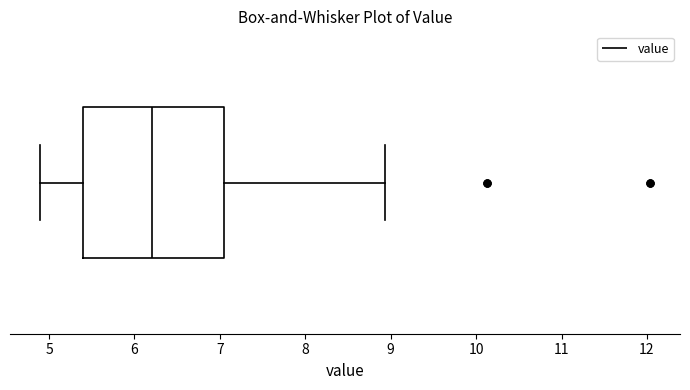

Where does the left whisker of the box end on the x-axis? The values are not printed on the chart, so give them approximately, as read against the axis.

4.9